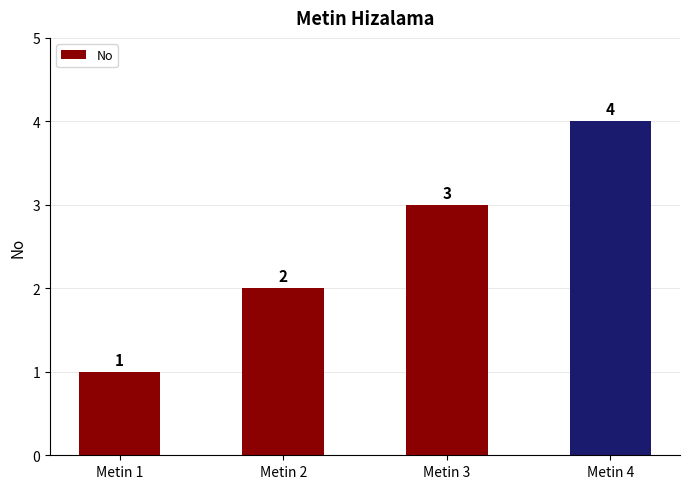

Read the value at Metin 3.

3